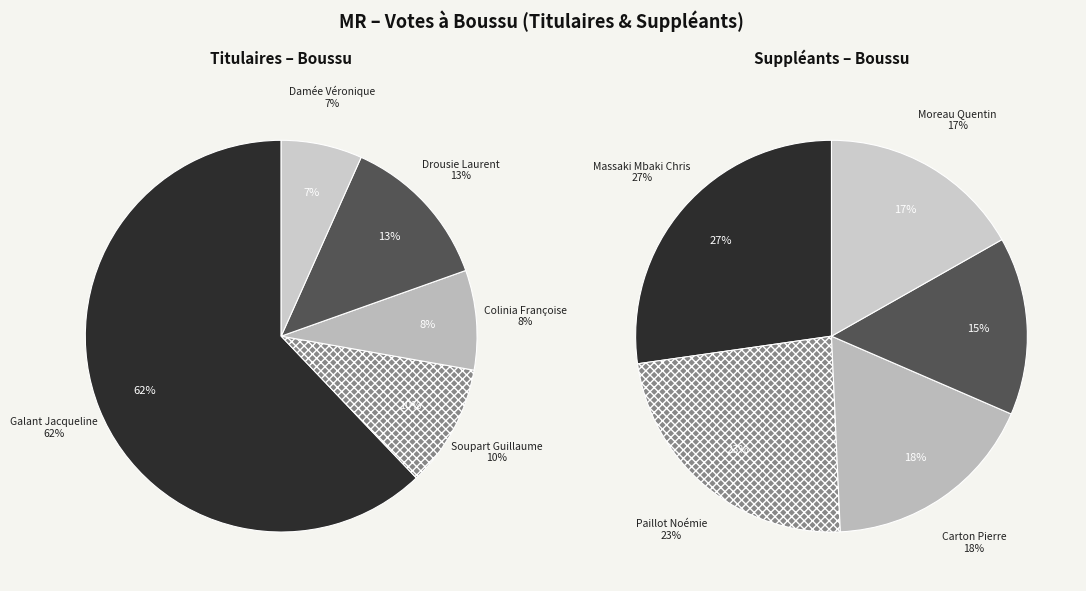

Is it true that Soupart Guillaume is 10% of the pie?

True